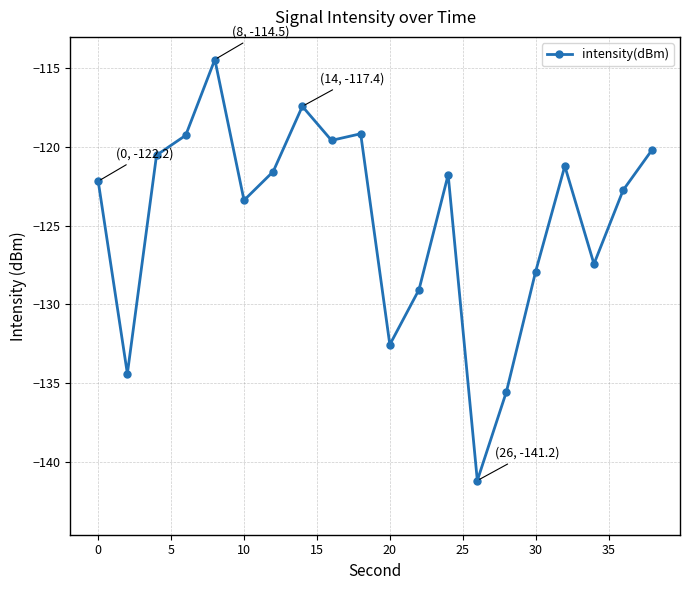

What is the difference between the maximum and minimum values?

26.7